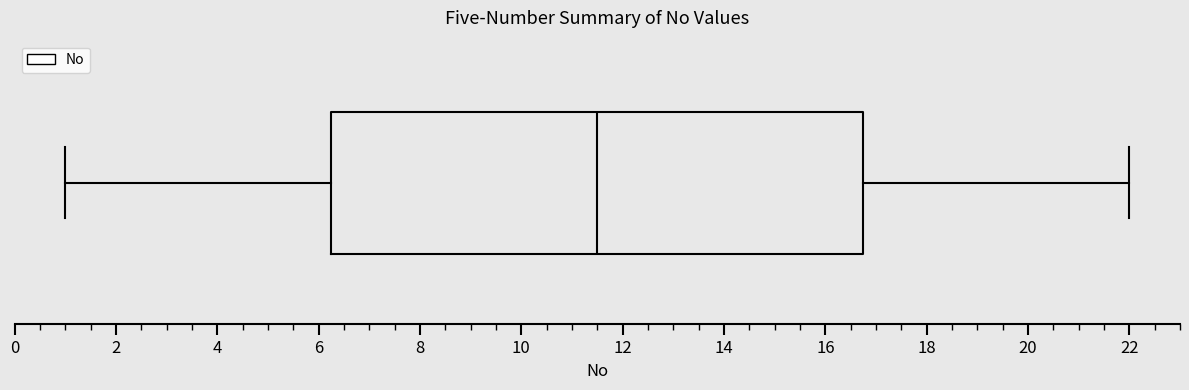

Read this box plot against the x-axis: the position of the median line, the range covered by the box, and the ends of both whiskers. The values are not printed on the chart, so give them approximately, as read against the axis.

median 11.6, box 6.2 to 16.8, whiskers 1.0 to 22.0